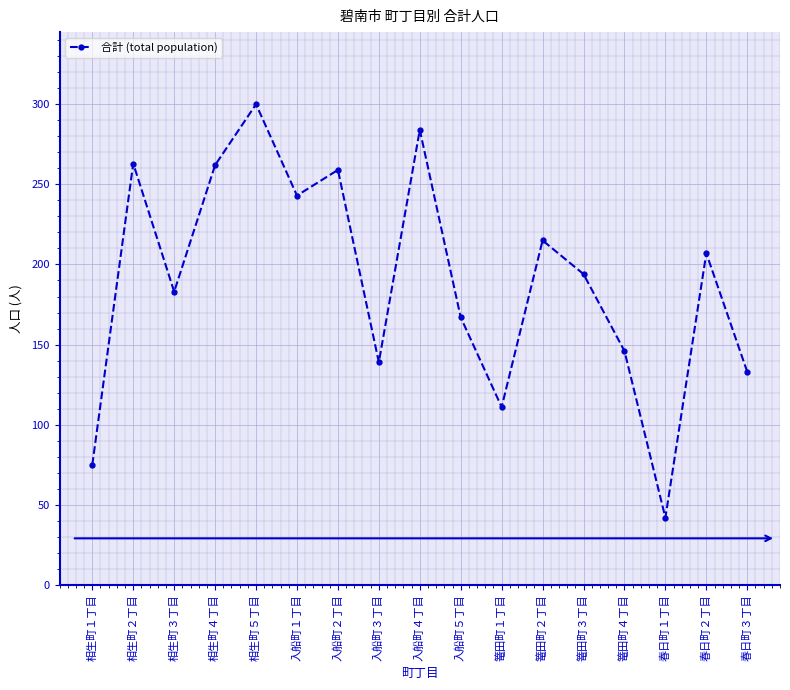

At which category does the chart reach its minimum across all series?

春日町１丁目